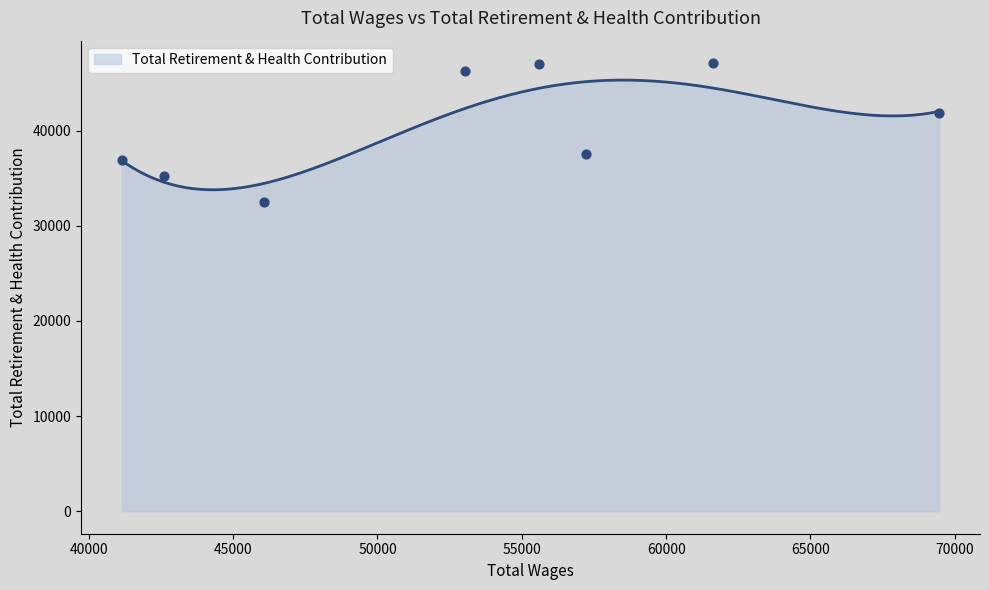

What is the change in value from 53043.0 to 42595.0?

-10975